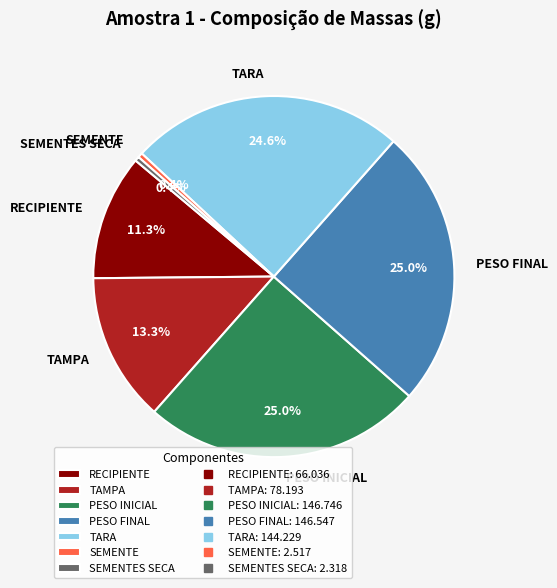

Is there any slice that represents more than half of the pie?

No